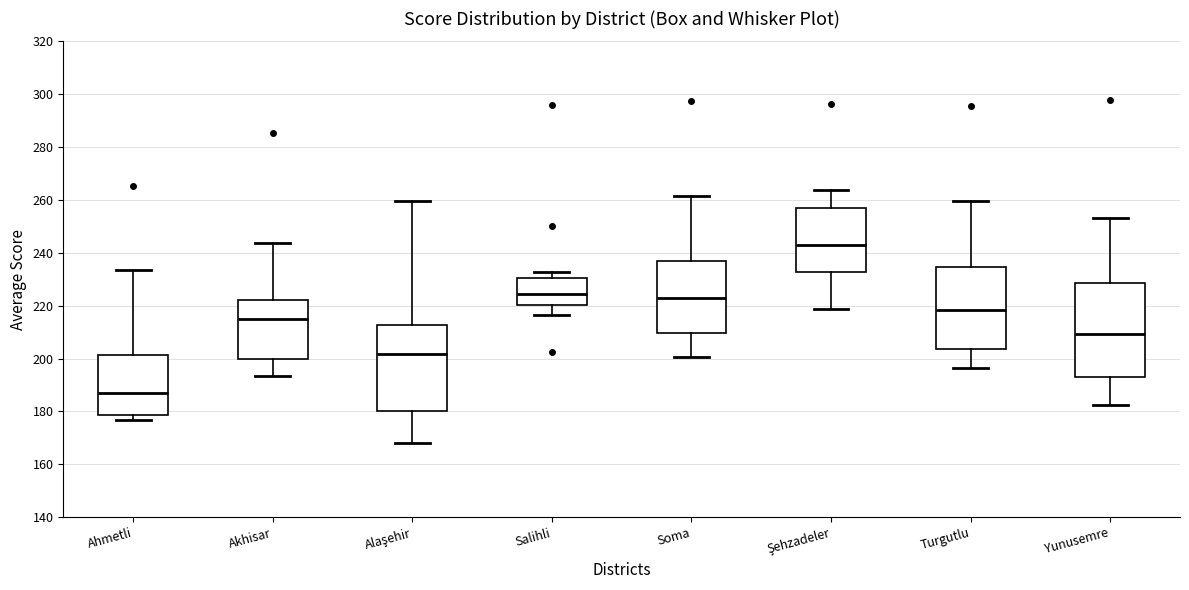

Comparing the boxes themselves (not the whiskers), which one is the tallest?

Yunusemre